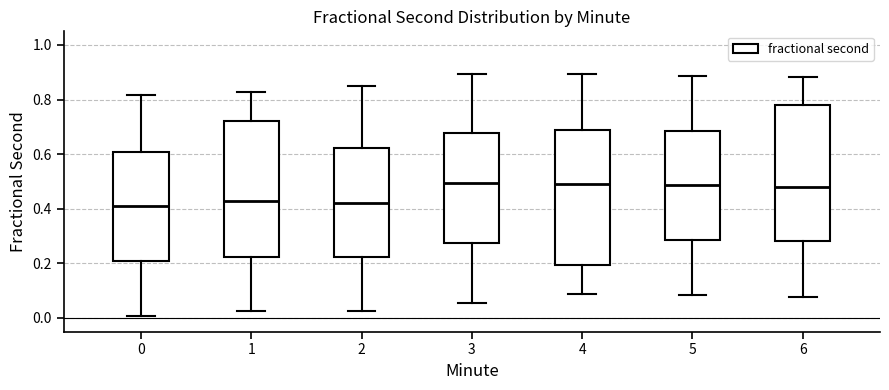

Where does the upper whisker of the box at x = 3 end on the y-axis? The values are not printed on the chart, so give them approximately, as read against the axis.

0.90